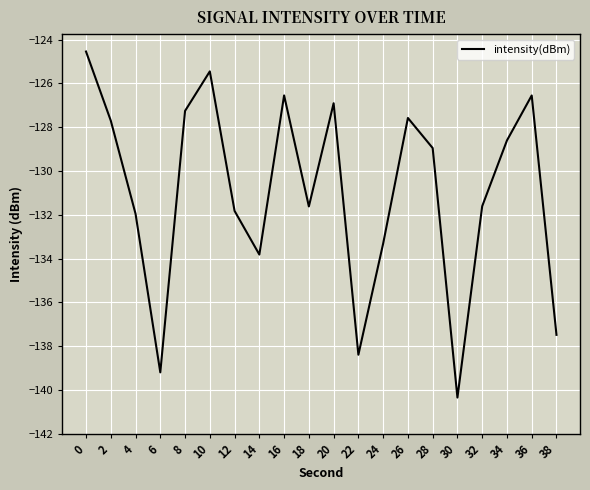

Which label corresponds to the smallest value in the chart?

30